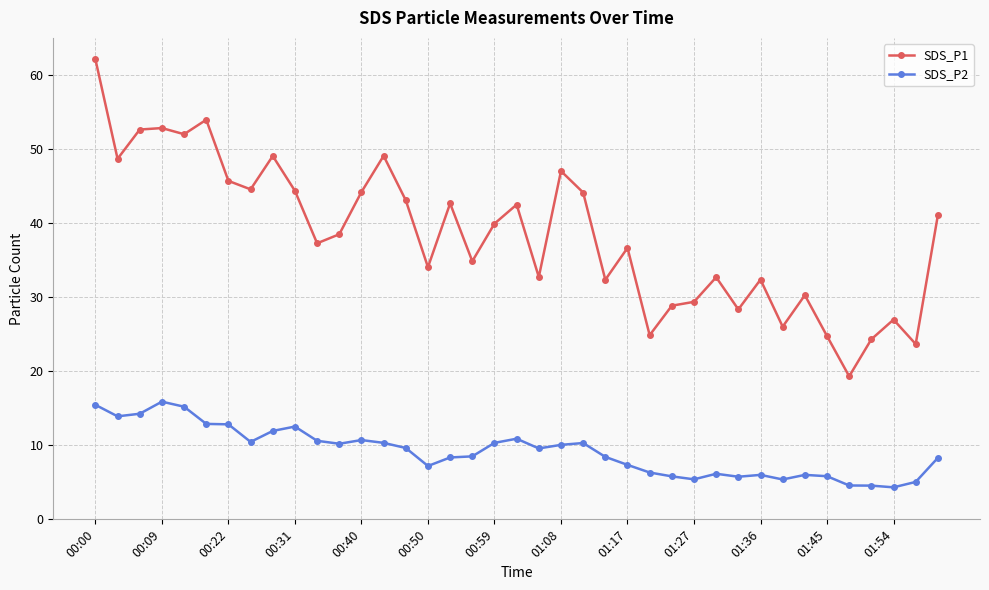

List the series in order of their peak value, highest first.

SDS_P1, SDS_P2